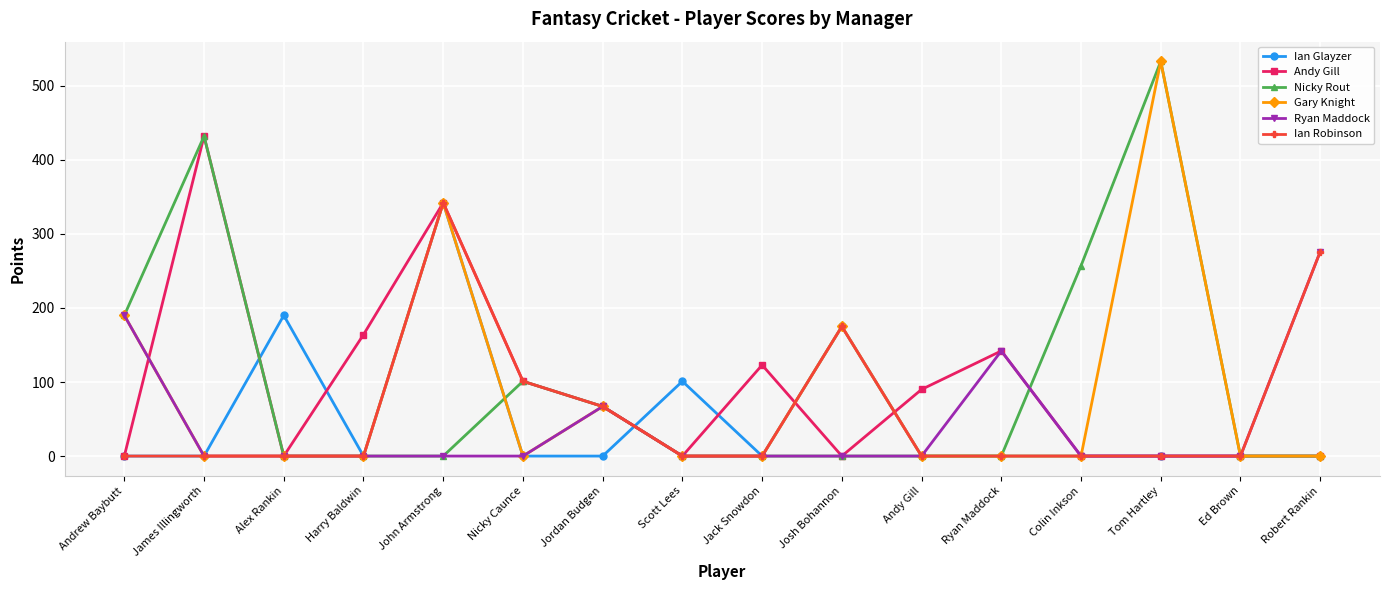

At which label is Andy Gill closest to 216?

Harry Baldwin